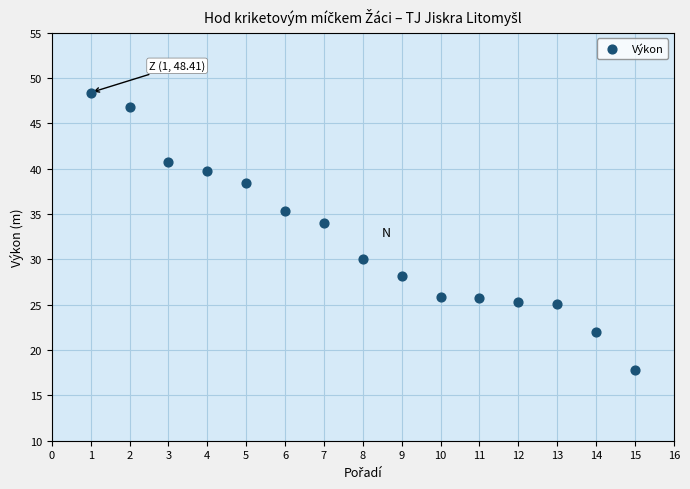

What Y value in the scatter plot is closest to 33?

34.0